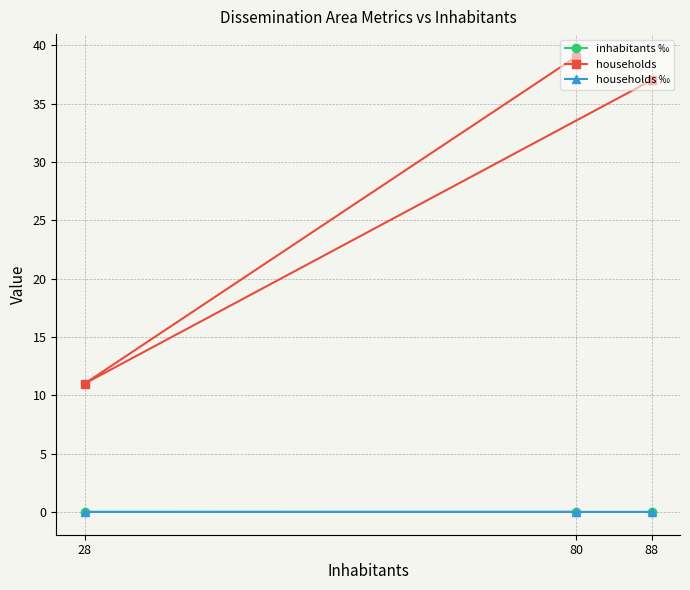

What is the spread (max minus min) of values at 88?

37.0